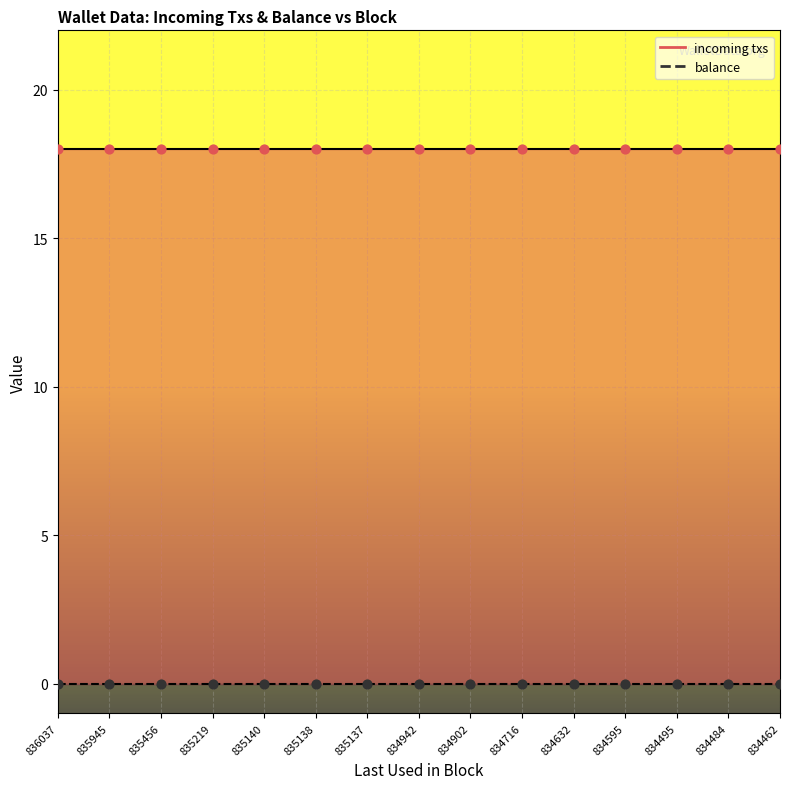

What is the total value across all series at 835140?

18